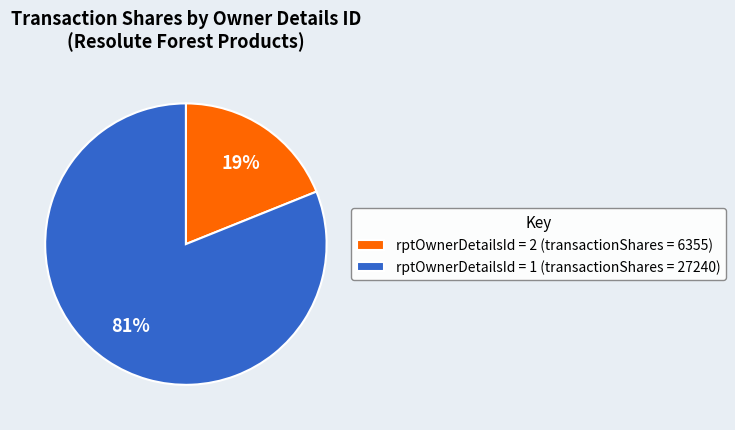

Does any single category account for the majority?

Yes